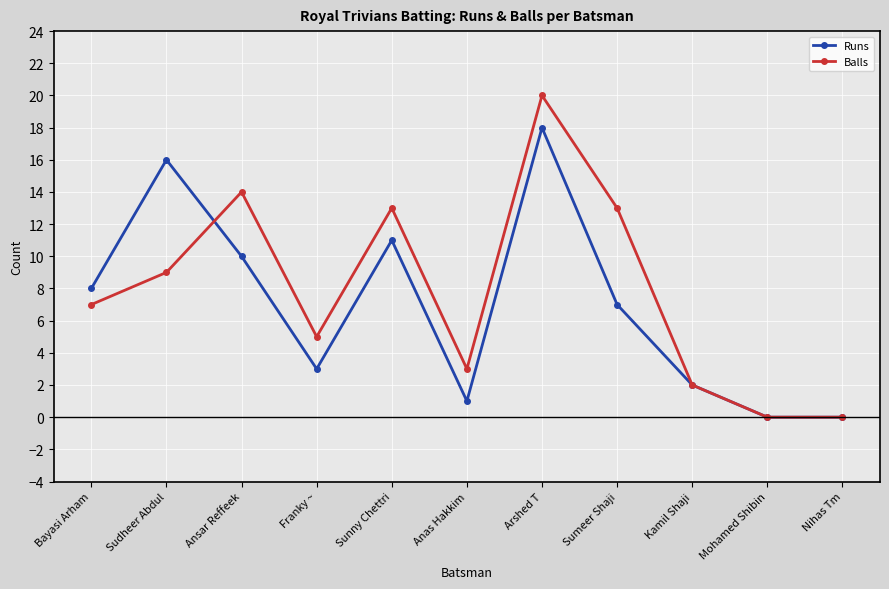

At which category is the sum across all series the highest?

Arshed T